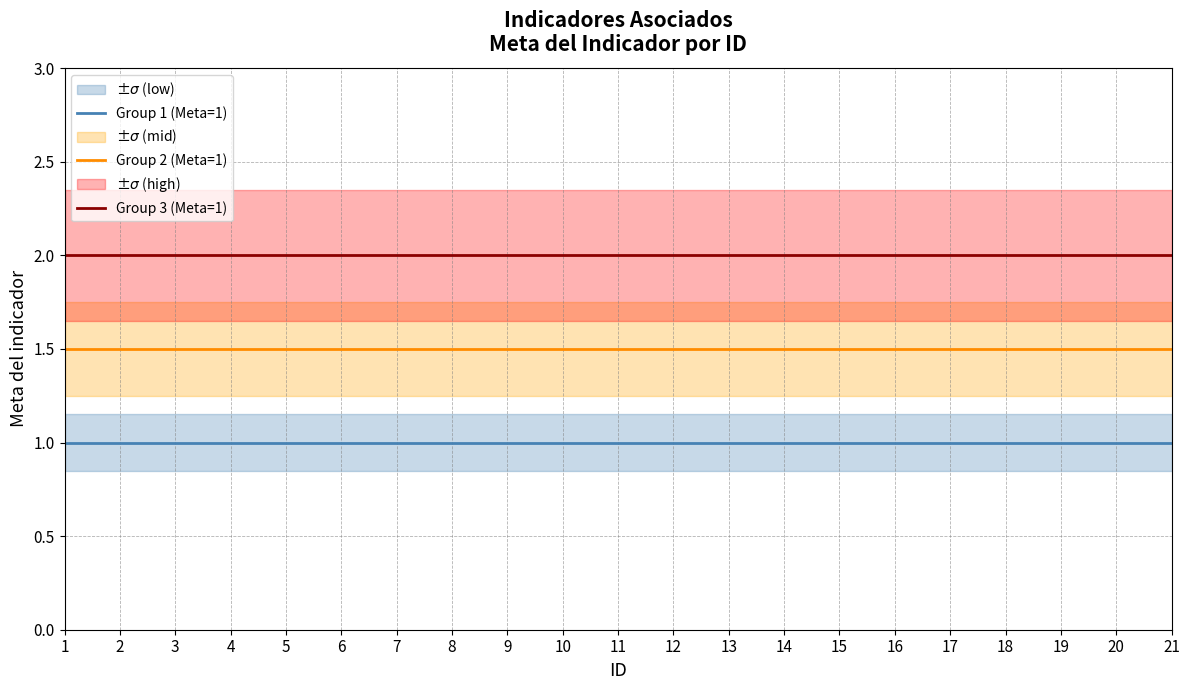

Reading left to right, extract all data points from this chart.

Group 1 (Meta=1): 1=1.0	2=1.0	3=1.0	4=1.0	5=1.0	6=1.0	7=1.0	8=1.0	9=1.0	10=1.0	11=1.0	12=1.0	13=1.0	14=1.0	15=1.0	16=1.0	17=1.0	18=1.0	19=1.0	20=1.0	21=1.0
Group 2 (Meta=1): 1=1.5	2=1.5	3=1.5	4=1.5	5=1.5	6=1.5	7=1.5	8=1.5	9=1.5	10=1.5	11=1.5	12=1.5	13=1.5	14=1.5	15=1.5	16=1.5	17=1.5	18=1.5	19=1.5	20=1.5	21=1.5
Group 3 (Meta=1): 1=2.0	2=2.0	3=2.0	4=2.0	5=2.0	6=2.0	7=2.0	8=2.0	9=2.0	10=2.0	11=2.0	12=2.0	13=2.0	14=2.0	15=2.0	16=2.0	17=2.0	18=2.0	19=2.0	20=2.0	21=2.0